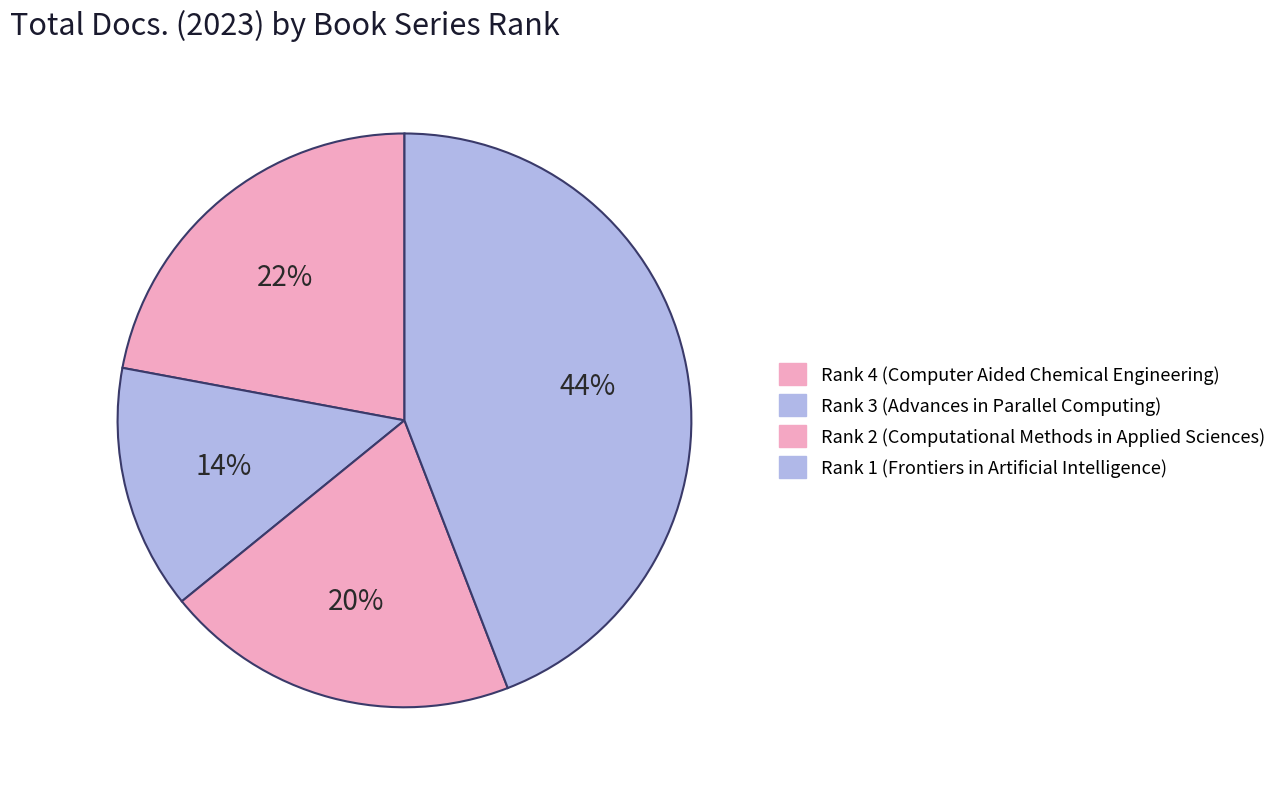

Count the number of slices in the pie.

4